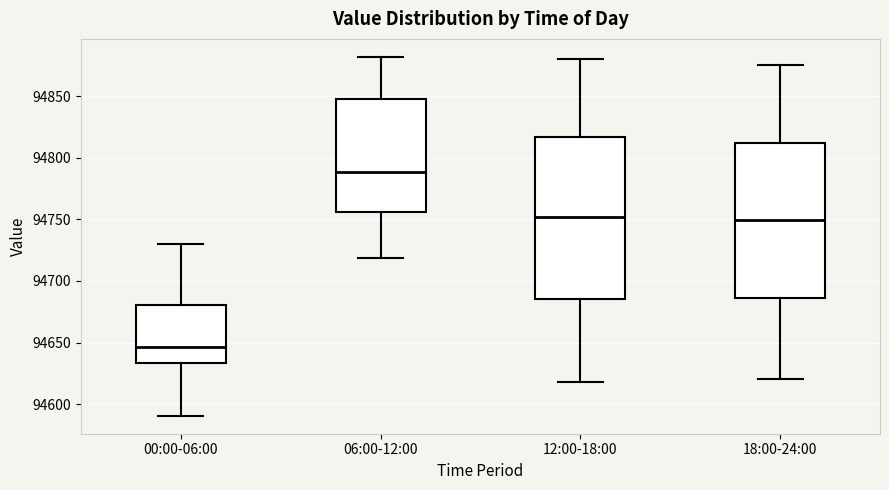

Which box has the lowest median line?

00:00-06:00